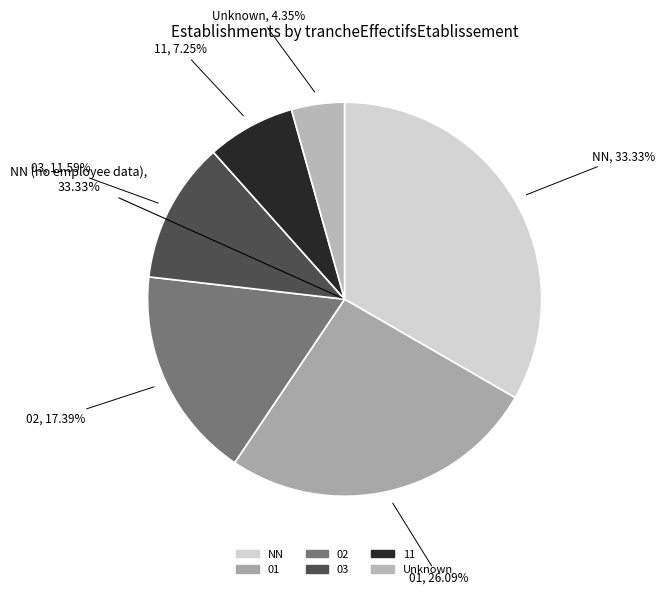

Which has a higher value, NN or 02?

NN